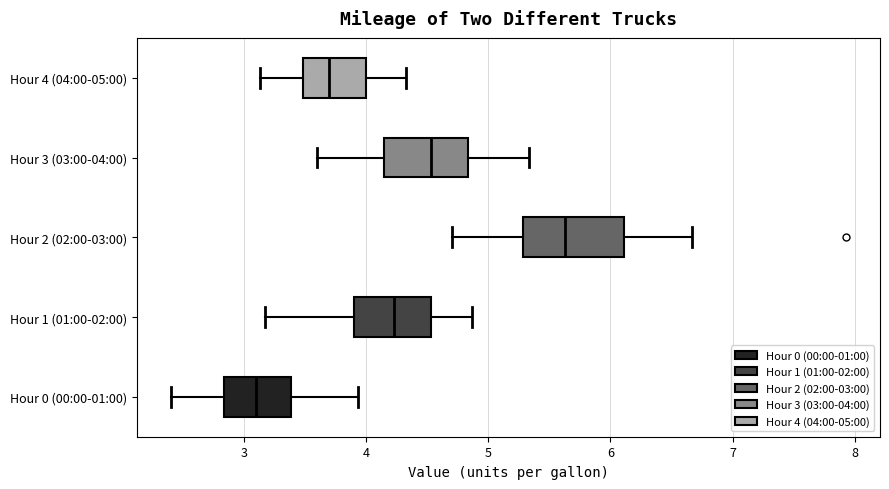

Which box is the widest, from its left edge to its right edge?

Hour 2 (02:00-03:00)